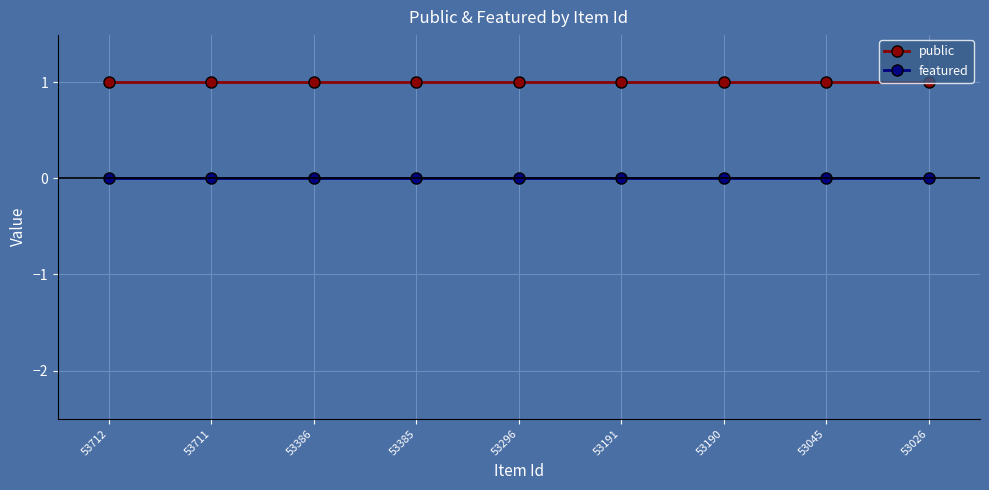

Rank the series by their average value, from lowest to highest.

featured, public